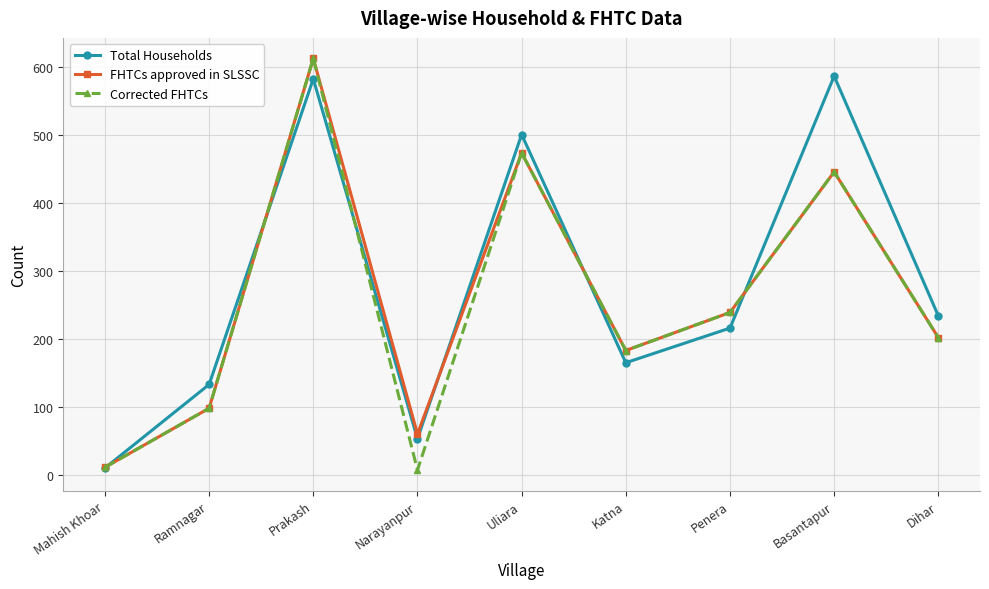

True or false: Total Households has more than 1 interior local peaks.

True